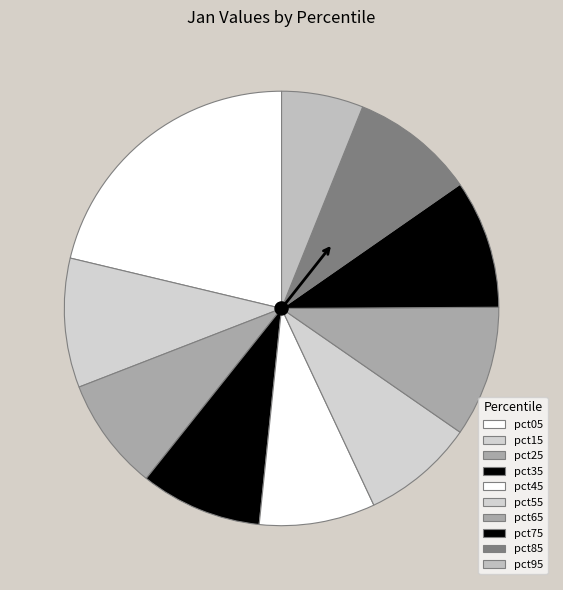

Is it true that pct25 is 1% of the pie?

False